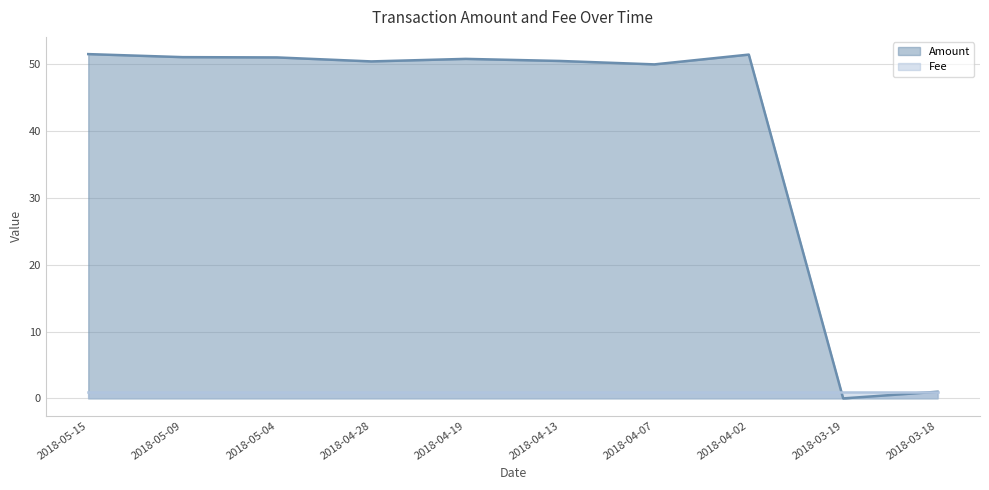

What is the value of the 3rd point from the left?

51.0